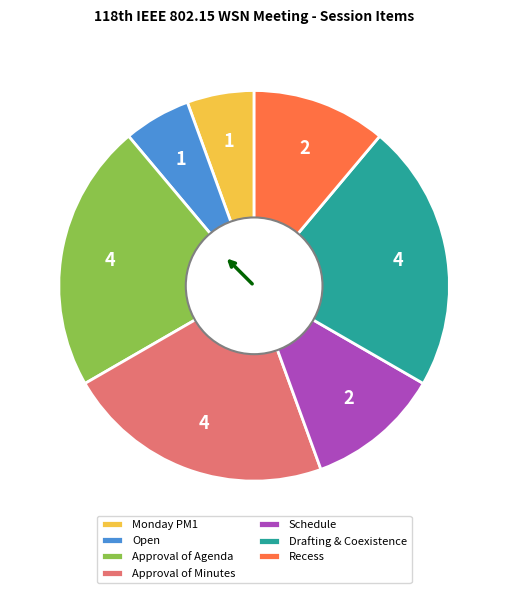

Combined, do Schedule and Open account for over 50%?

No